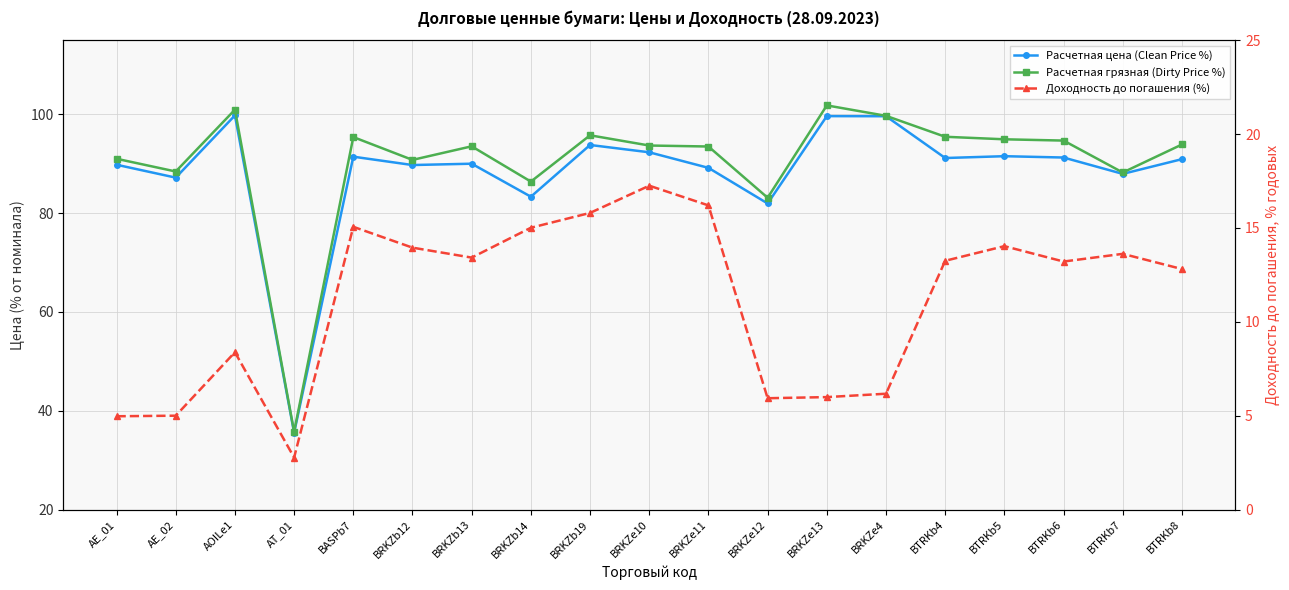

What is the maximum value for Расчетная грязная (Dirty Price %)?

101.8